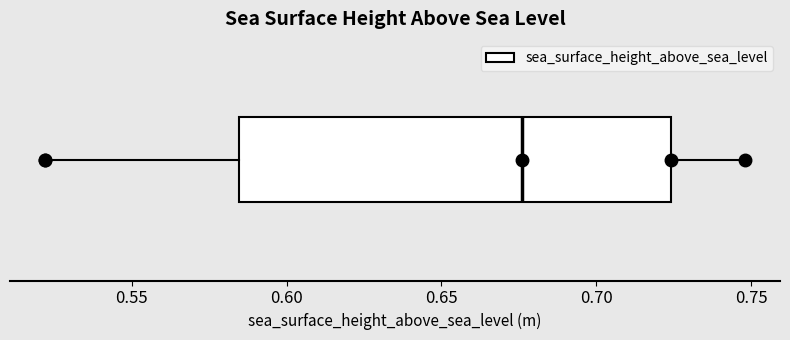

Read this box plot against the x-axis: the position of the median line, the range covered by the box, and the ends of both whiskers. The values are not printed on the chart, so give them approximately, as read against the axis.

median 0.675, box 0.585 to 0.725, whiskers 0.520 to 0.750